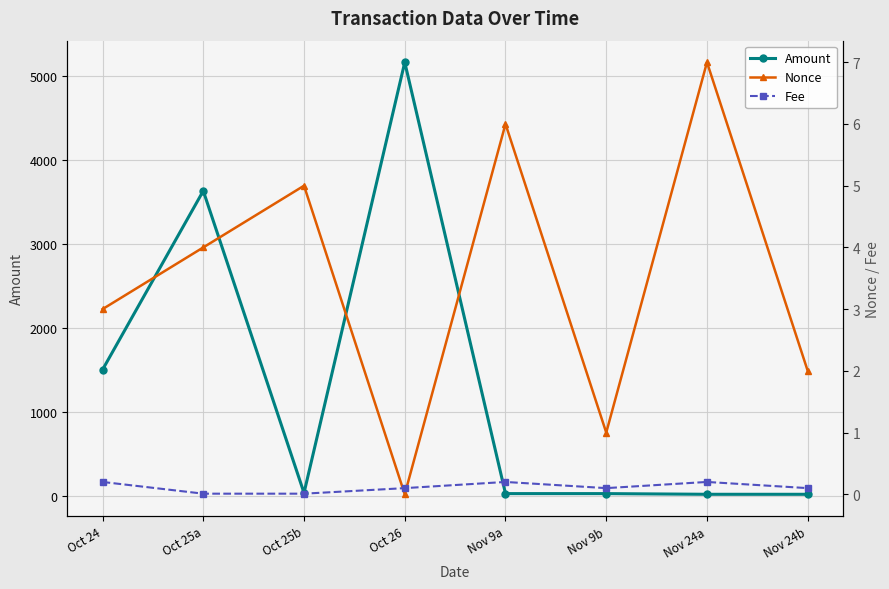

Is it true that Nonce equals 3.0 at Oct 24?

True